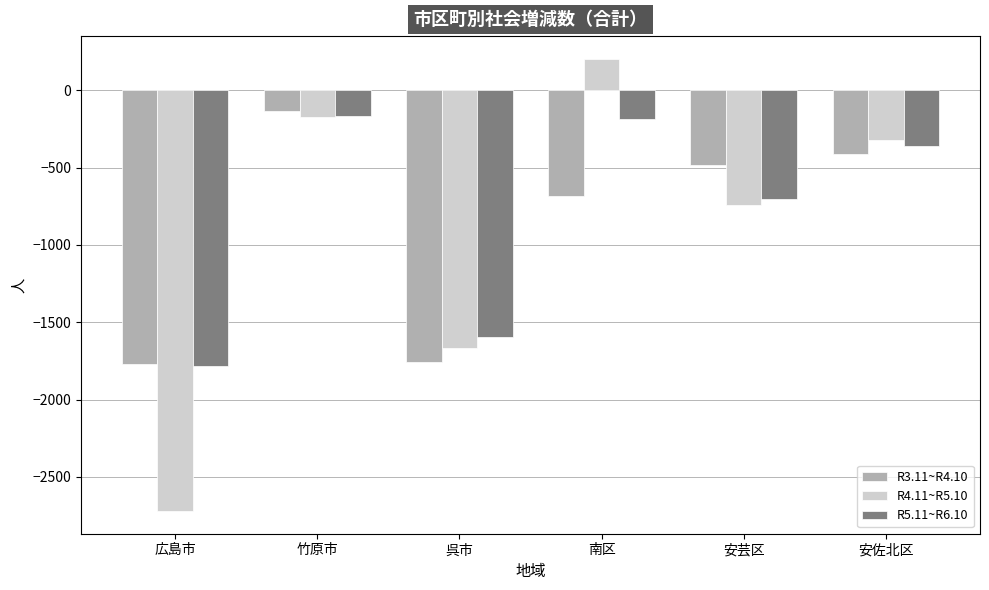

The R4.11~R5.10 series shows -1669 at 呉市. True or false?

True